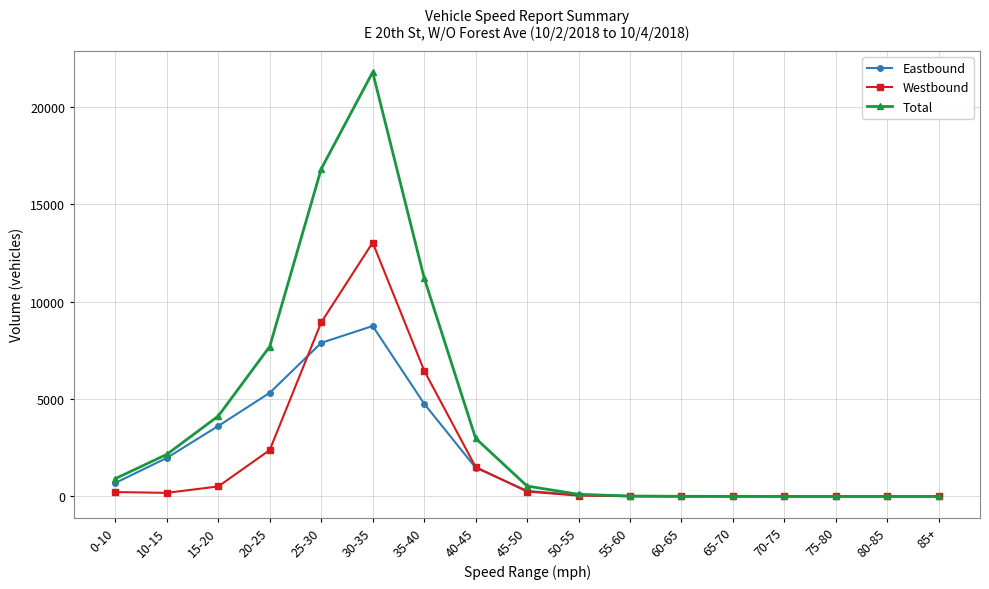

What is the average value of the Total series?

4019